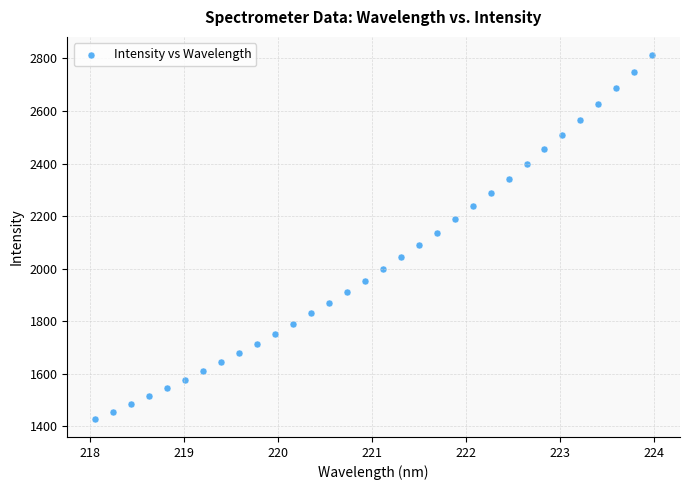

What is the range of X values (max minus min)?

5.9